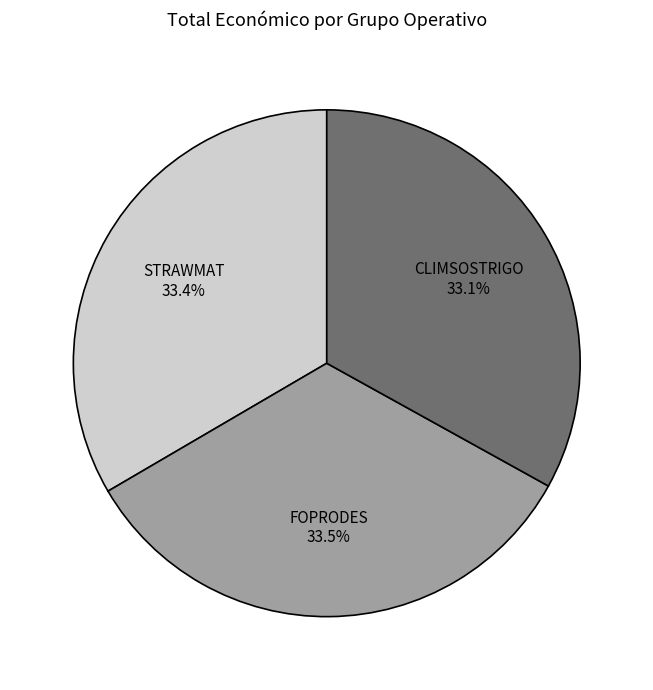

Is there a majority slice in this chart?

No